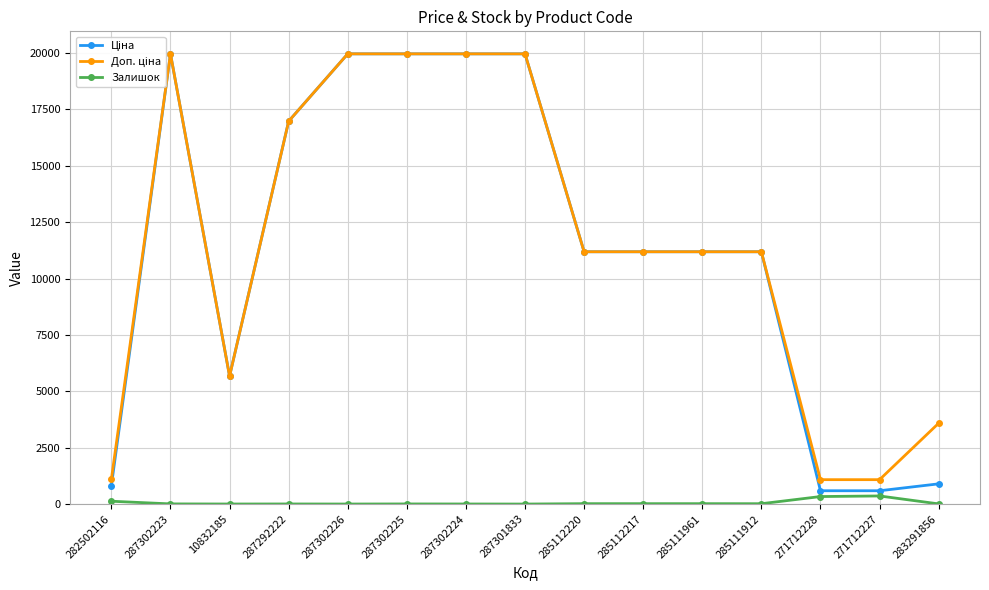

What is the label of the 10th point from the left?

285112217